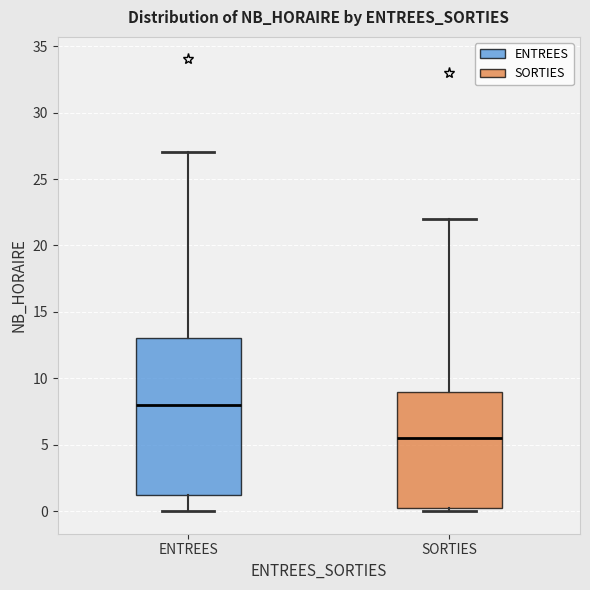

Reading left to right, read every box against the y-axis: the position of its median line, the range the box covers, and the ends of its whiskers. The values are not printed on the chart, so give them approximately, as read against the axis.

ENTREES: median 8.0, box 1.5 to 13.0, whiskers 0.0 to 27.0
SORTIES: median 5.5, box 0.5 to 9.0, whiskers 0.0 to 22.0